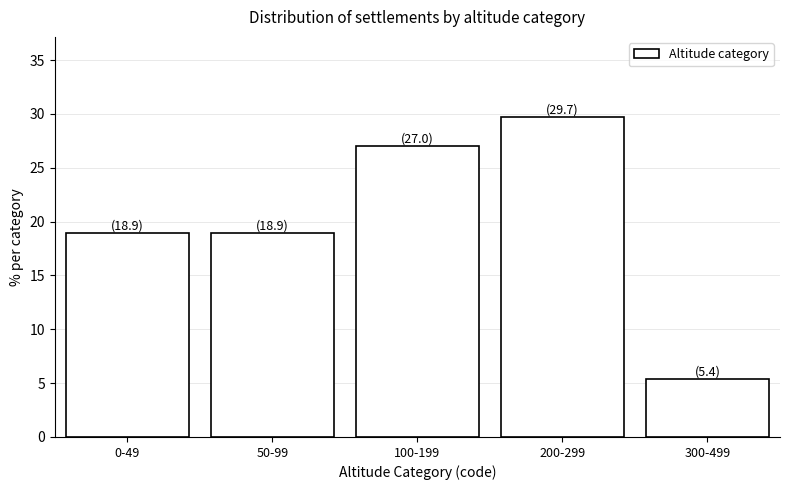

Reading left to right, list all the values displayed in this chart.

0-49=18.9	50-99=18.9	100-199=27.0	200-299=29.7	300-499=5.4